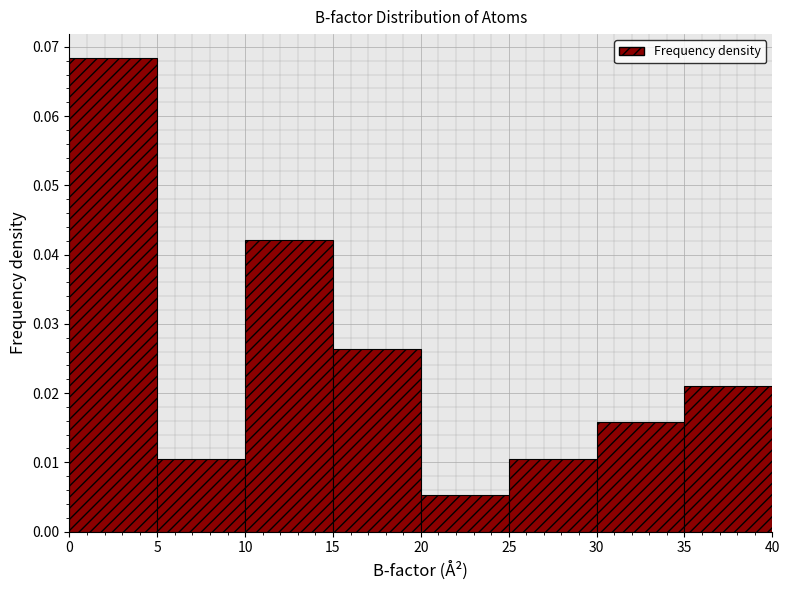

How tall is the bar that spans 25 to 30 on the x-axis? The values are not printed on the chart, so give them approximately, as read against the axis.

0.011